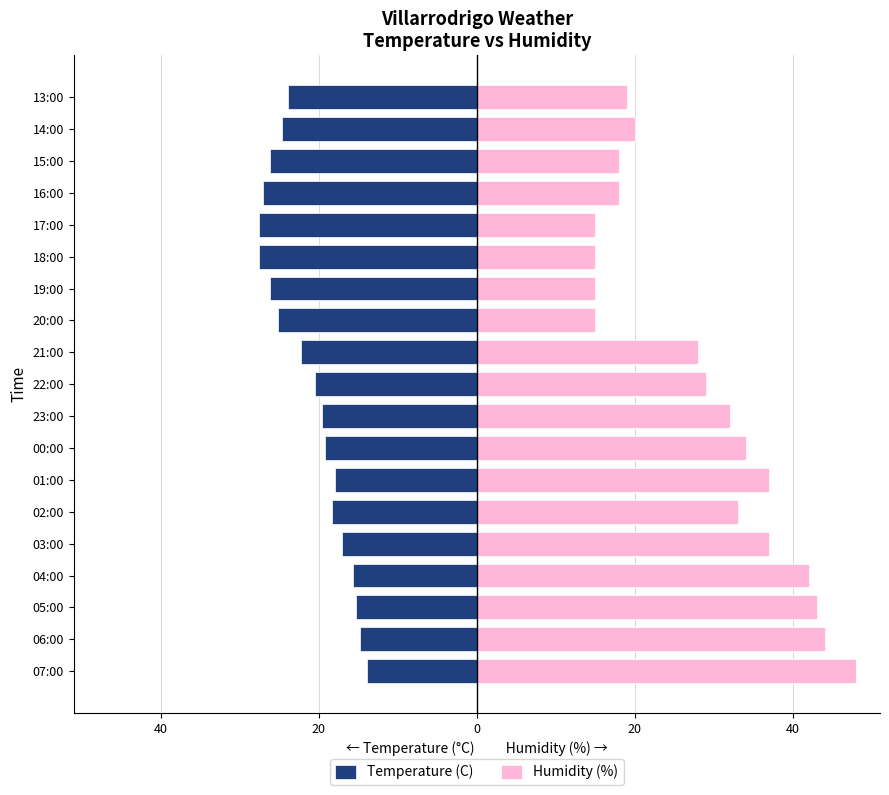

How many categories are shown in the chart?

19